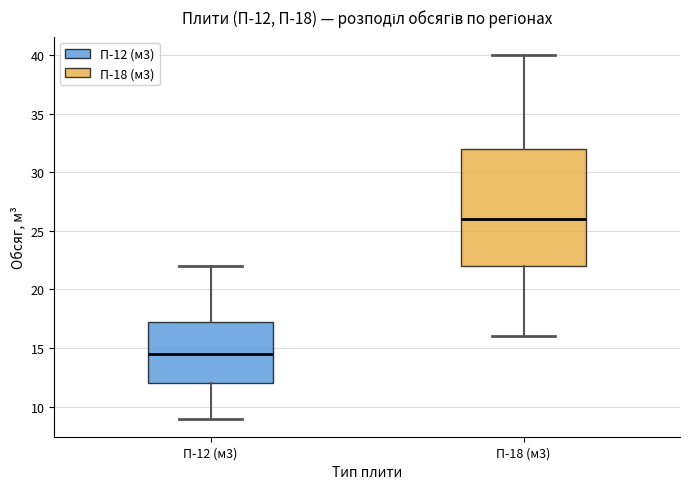

Where is the upper edge of the box for П-18 (м3) on the y-axis? The values are not printed on the chart, so give them approximately, as read against the axis.

32.0